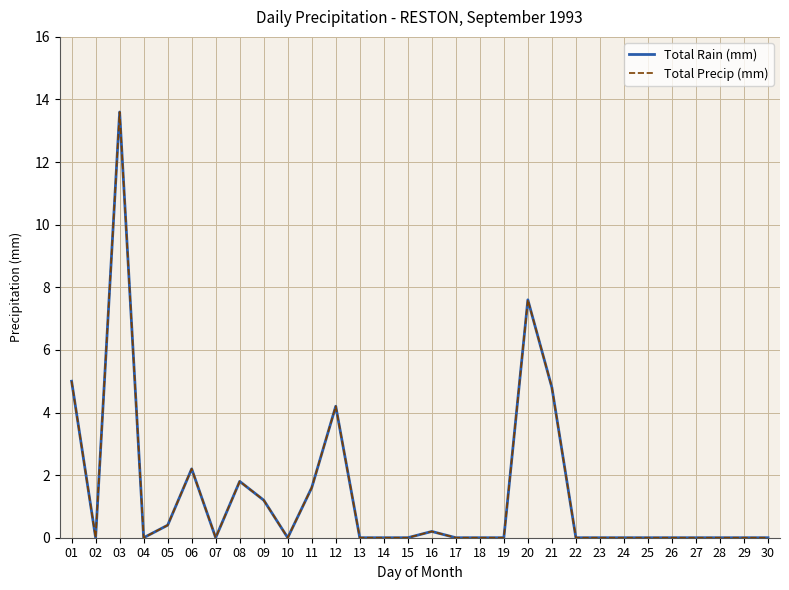

What is the difference between the maximum and second lowest values in the Total Rain (mm) series?

13.6